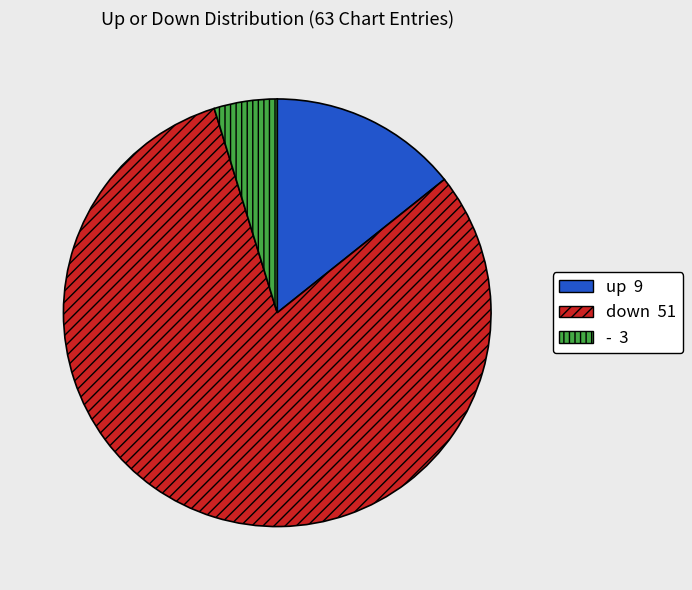

Is there a majority slice in this chart?

Yes